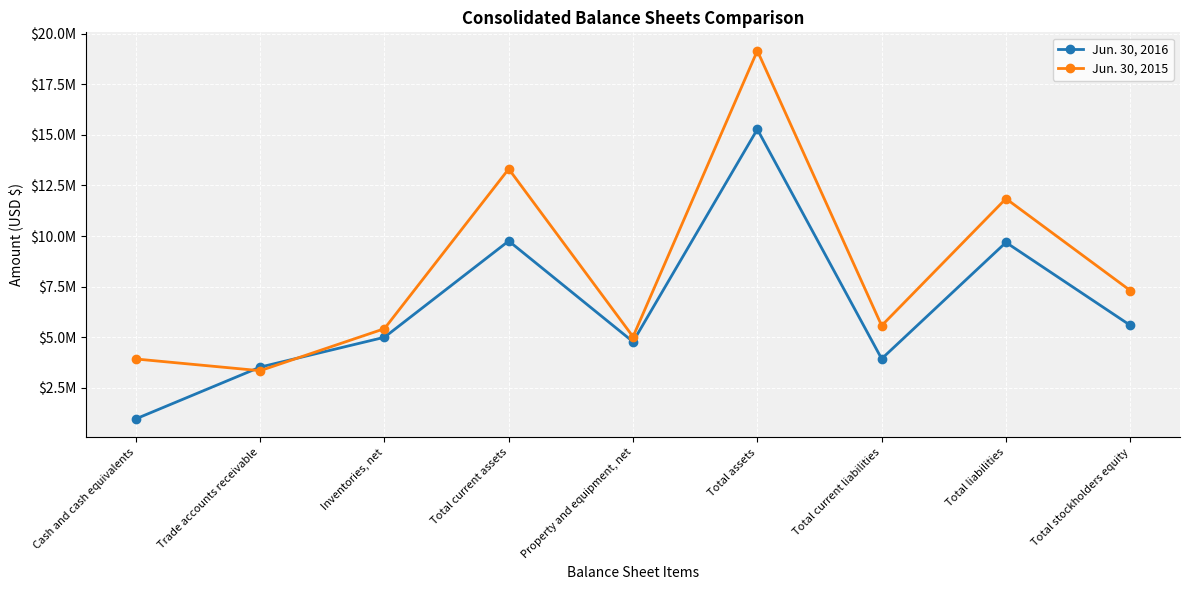

Where is the first local maximum for Jun. 30, 2016?

Total current assets